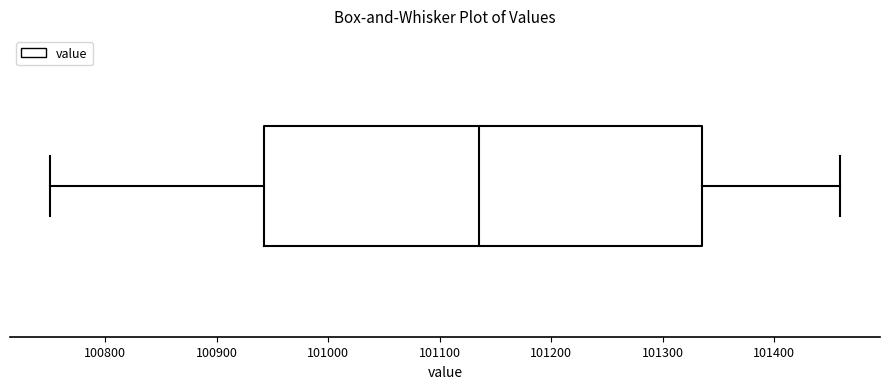

Transcribe this box plot: give where the median line is, the range the box spans, and where the two whiskers end, as read against the x-axis. The values are not printed on the chart, so give them approximately, as read against the axis.

median 101140, box 100940 to 101340, whiskers 100750 to 101460